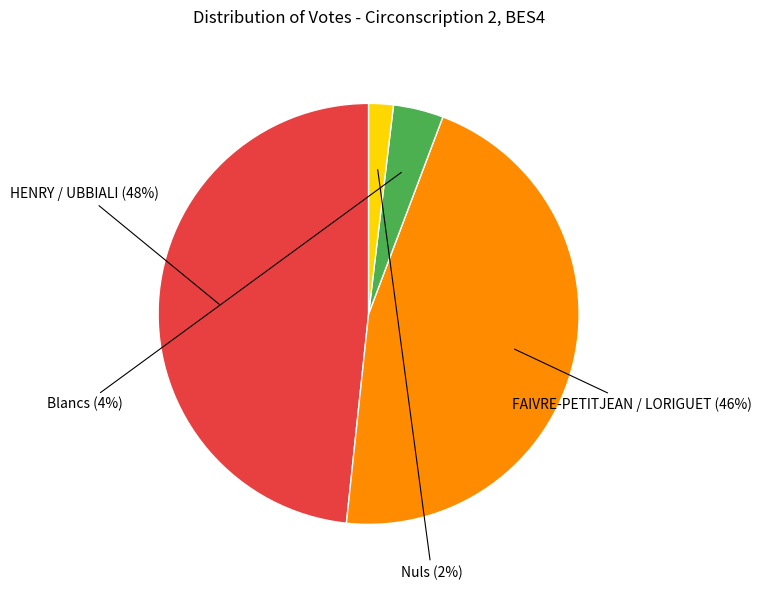

To the nearest percent, what is the difference between the largest and smallest slice percentages?

46%